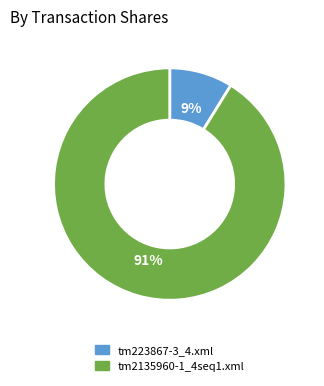

Which has a higher value, tm2135960-1_4seq1.xml or tm223867-3_4.xml?

tm2135960-1_4seq1.xml